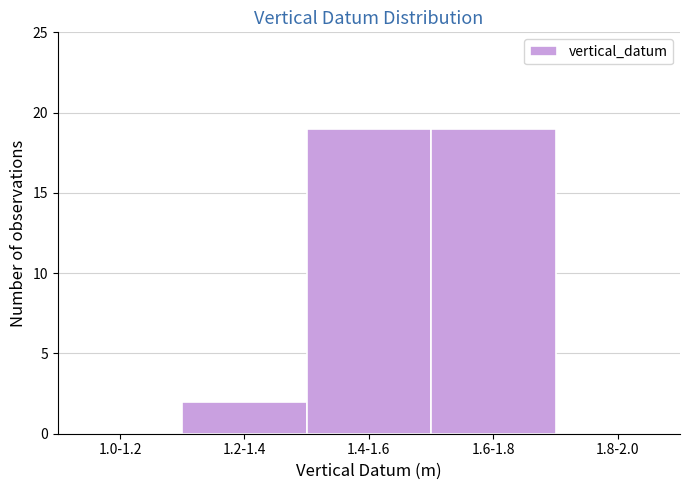

Reading right to left, transcribe all the data shown in this chart.

1.8-2.0=0	1.6-1.8=19	1.4-1.6=19	1.2-1.4=2	1.0-1.2=0